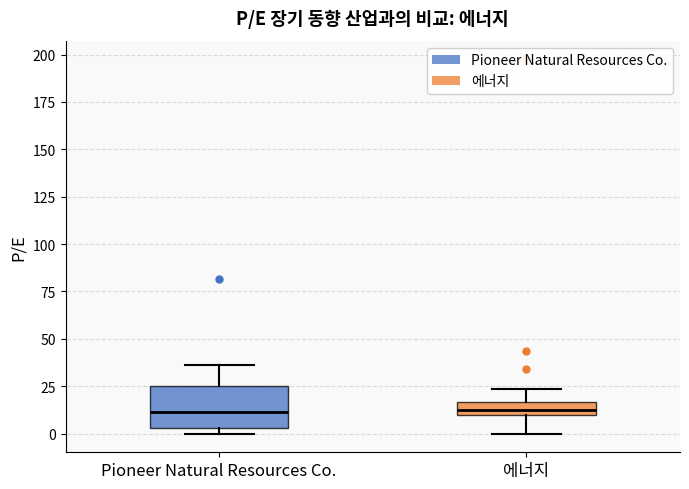

Where does the upper whisker of the box for 에너지 end on the y-axis? The values are not printed on the chart, so give them approximately, as read against the axis.

25